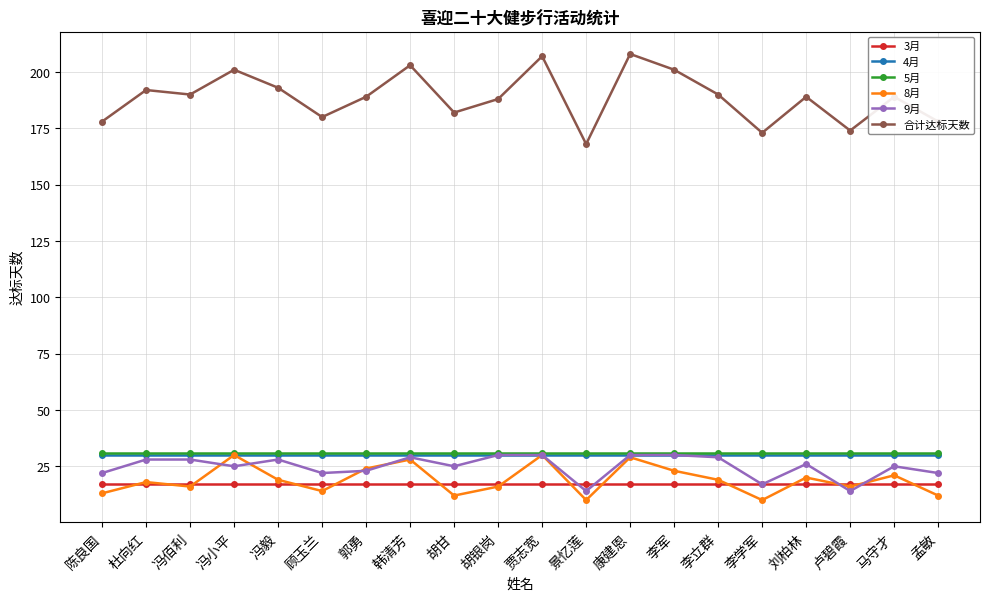

Which series has the widest spread of values?

合计达标天数